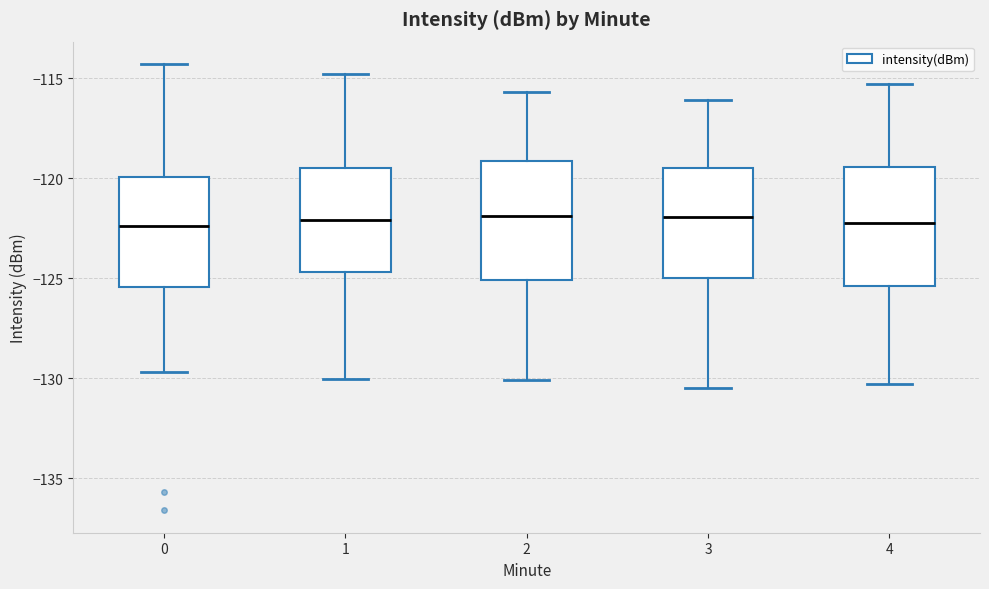

Reading left to right, transcribe this box plot: for each box, give where its median line is, the range the box spans, and where its two whiskers end, as read against the y-axis. The values are not printed on the chart, so give them approximately, as read against the axis.

0: median -122.5, box -125.5 to -120.0, whiskers -129.5 to -114.5
1: median -122.0, box -124.5 to -119.5, whiskers -130.0 to -115.0
2: median -122.0, box -125.0 to -119.0, whiskers -130.0 to -115.5
3: median -122.0, box -125.0 to -119.5, whiskers -130.5 to -116.0
4: median -122.0, box -125.5 to -119.5, whiskers -130.5 to -115.5